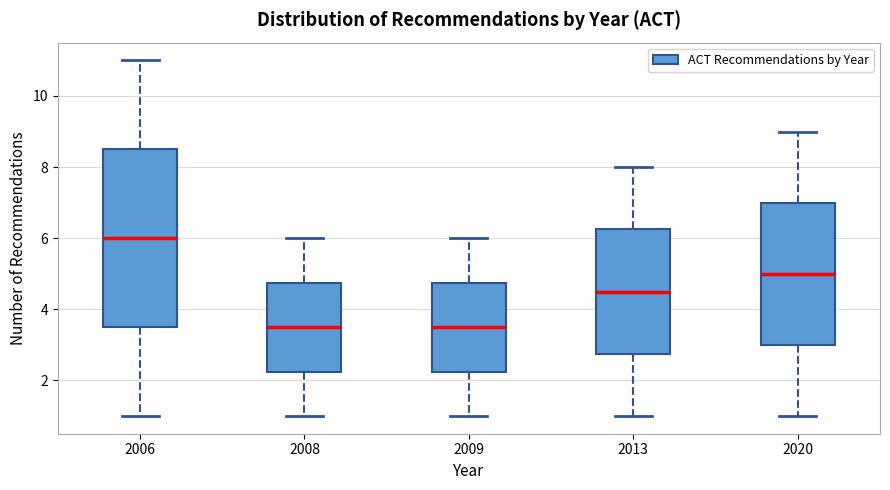

Reading left to right, transcribe this box plot: for each box, give where its median line is, the range the box spans, and where its two whiskers end, as read against the y-axis. The values are not printed on the chart, so give them approximately, as read against the axis.

2006: median 6.0, box 3.6 to 8.6, whiskers 1.0 to 11.0
2008: median 3.6, box 2.2 to 4.8, whiskers 1.0 to 6.0
2009: median 3.6, box 2.2 to 4.8, whiskers 1.0 to 6.0
2013: median 4.6, box 2.8 to 6.2, whiskers 1.0 to 8.0
2020: median 5.0, box 3.0 to 7.0, whiskers 1.0 to 9.0